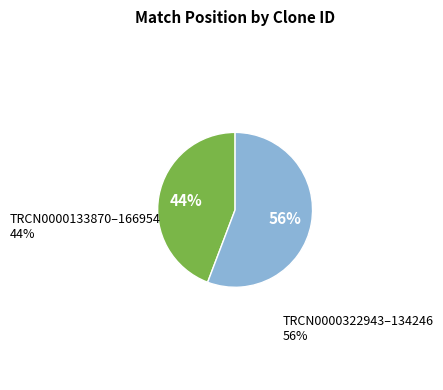

Is the sum of TRCN0000322943–134246 and TRCN0000133870–166954 greater than half?

Yes